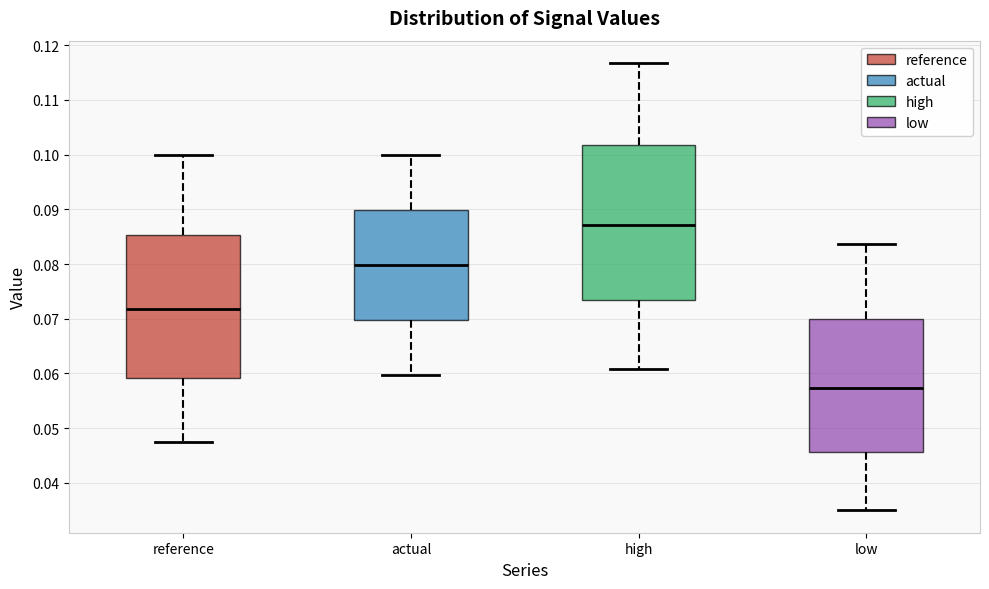

Reading left to right, transcribe this box plot: for each box, give where its median line is, the range the box spans, and where its two whiskers end, as read against the y-axis. The values are not printed on the chart, so give them approximately, as read against the axis.

reference: median 0.072, box 0.059 to 0.085, whiskers 0.047 to 0.100
actual: median 0.080, box 0.070 to 0.090, whiskers 0.060 to 0.100
high: median 0.087, box 0.073 to 0.102, whiskers 0.061 to 0.117
low: median 0.057, box 0.046 to 0.070, whiskers 0.035 to 0.084